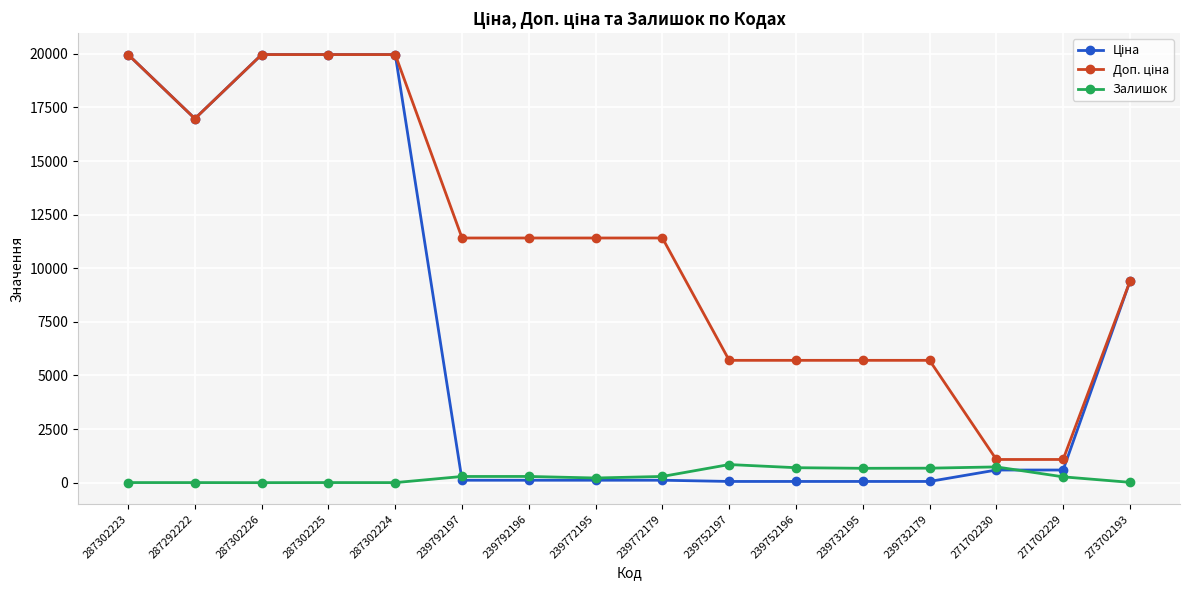

At how many categories does at least one series exceed 8247?

10